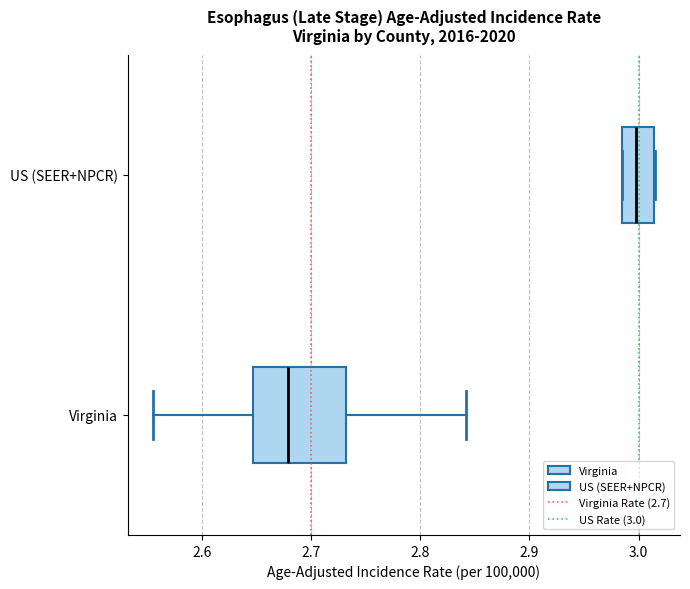

Which box has the furthest to the right median line?

US (SEER+NPCR)